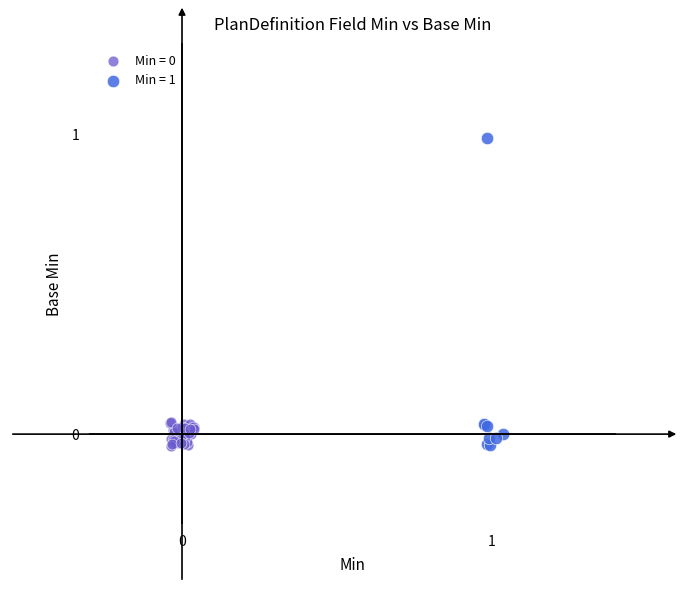

Which series reaches the maximum Y coordinate?

Min = 1